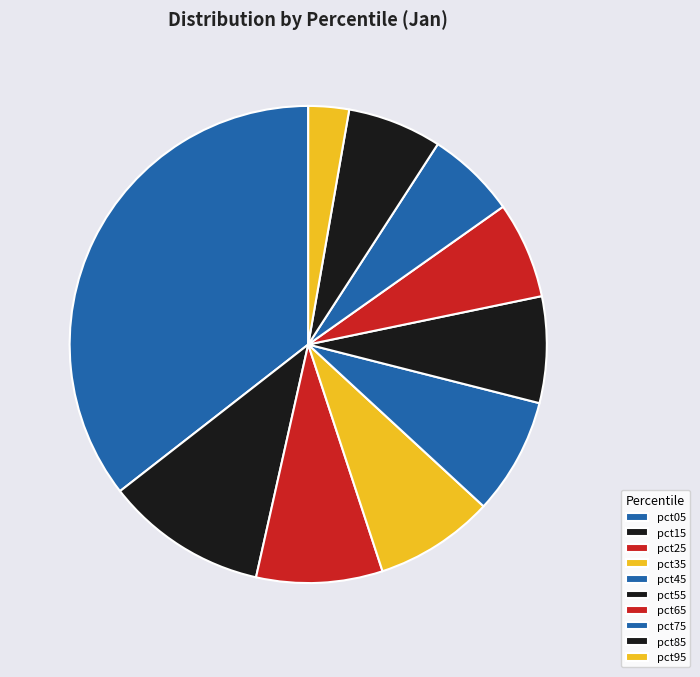

What percentage do pct65 and pct75 together represent?

12.6%